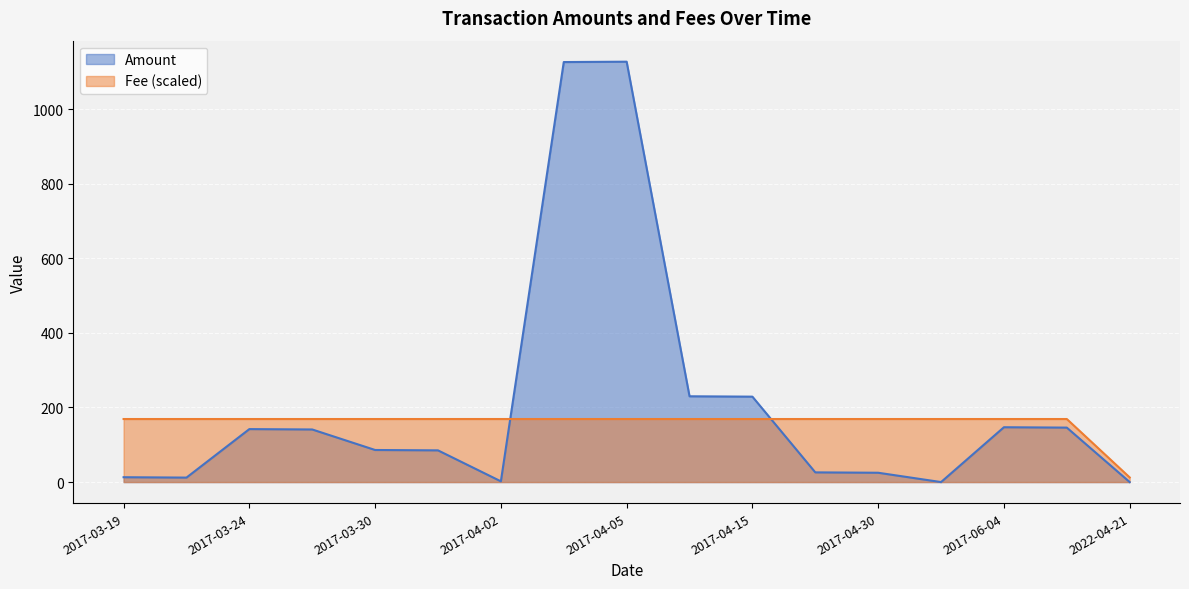

At 2017-03-19, list the series in order from smallest to largest.

Amount, Fee (scaled)